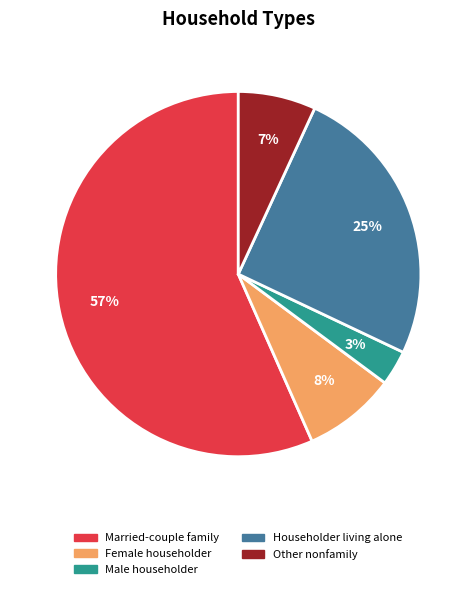

To the nearest percent, what is the average slice percentage?

20%